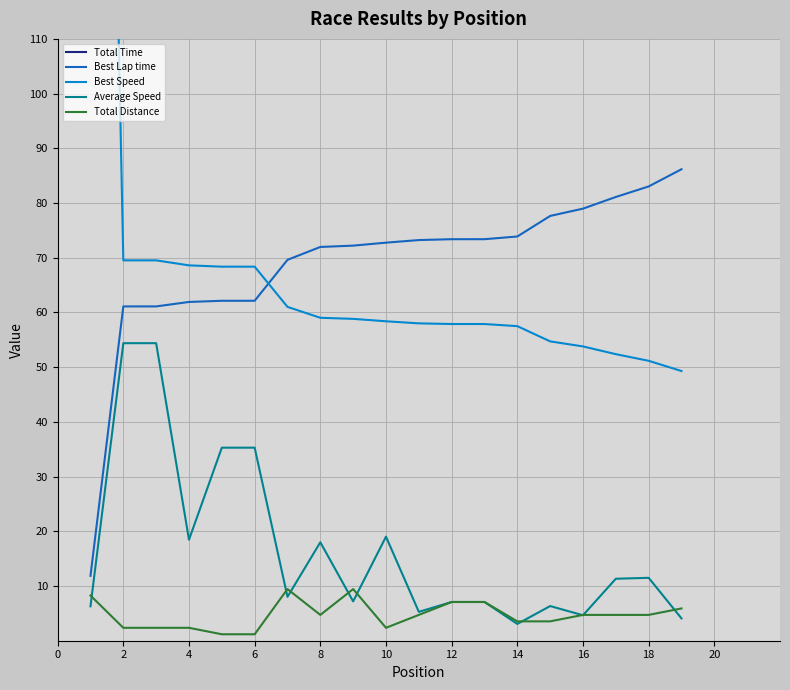

How many interior local valleys does the Total Distance series have?

2